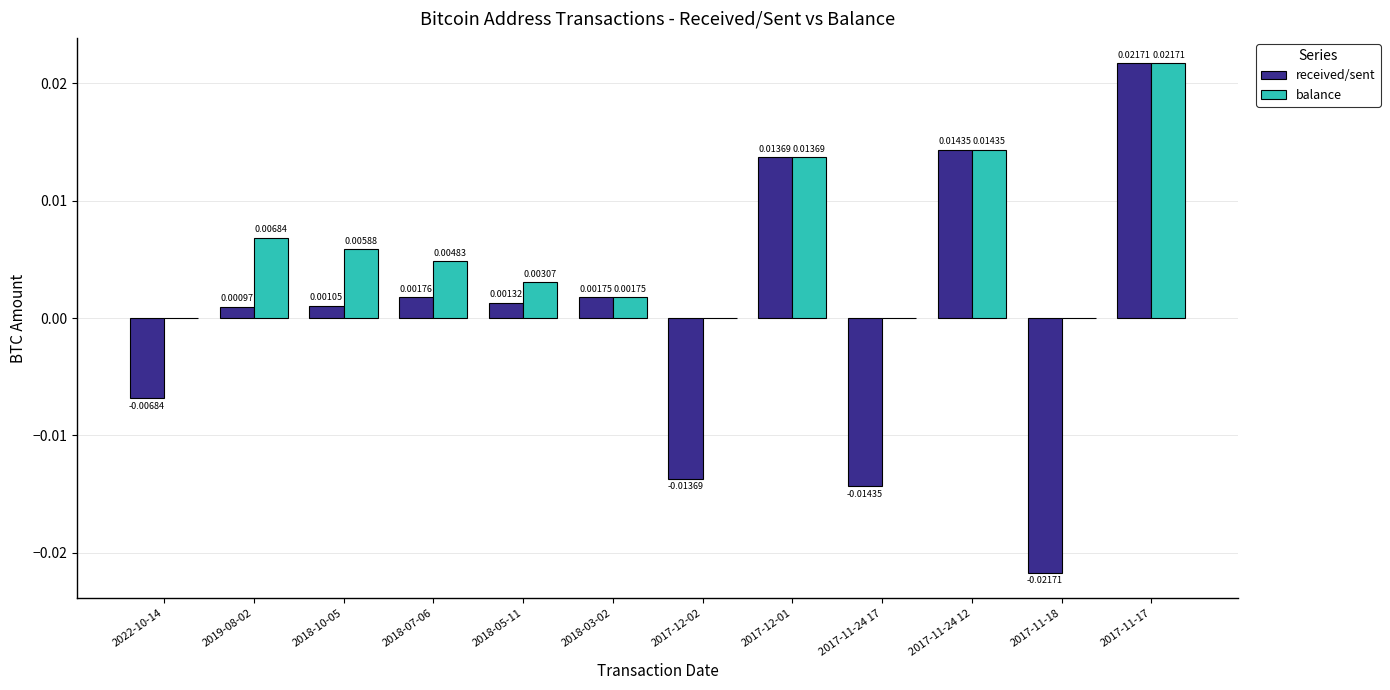

Which series has the largest total across all categories?

balance